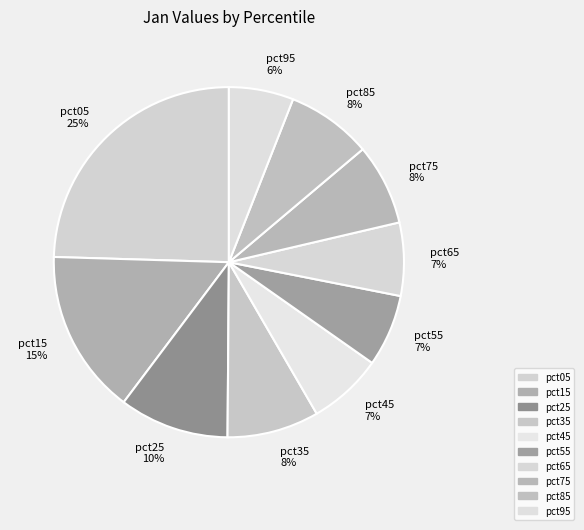

Is it true that pct65 is 7% of the pie?

True